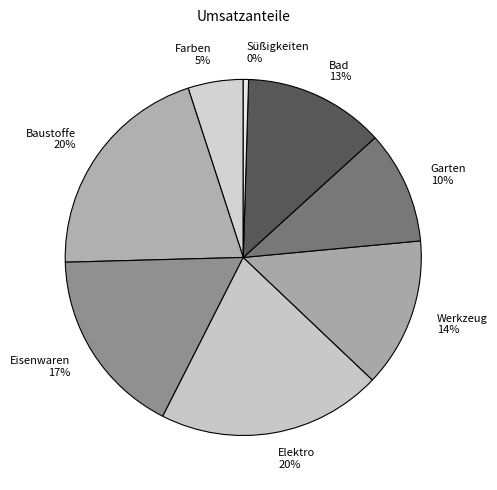

How many slices are in this pie chart?

8